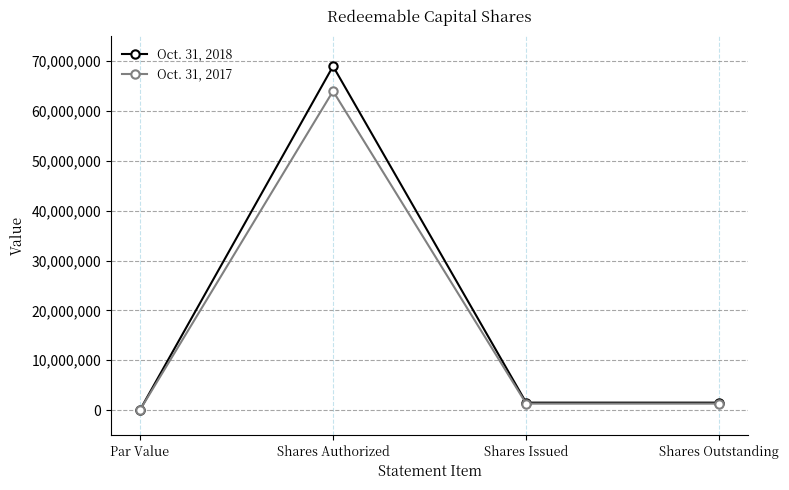

Rank the series by their maximum value, from lowest to highest.

Oct. 31, 2017, Oct. 31, 2018